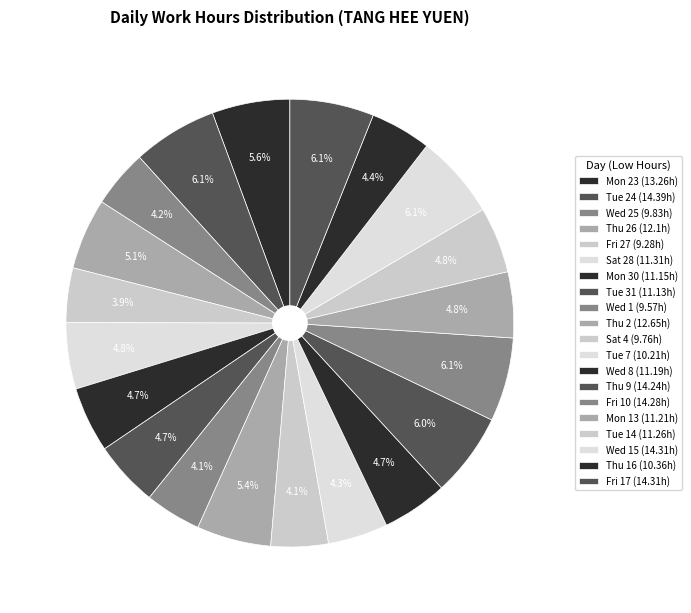

Rank the categories by value from lowest to highest.

Fri 27, Wed 1, Sat 4, Wed 25, Tue 7, Thu 16, Tue 31, Mon 30, Wed 8, Mon 13, Tue 14, Sat 28, Thu 26, Thu 2, Mon 23, Thu 9, Fri 10, Wed 15, Fri 17, Tue 24